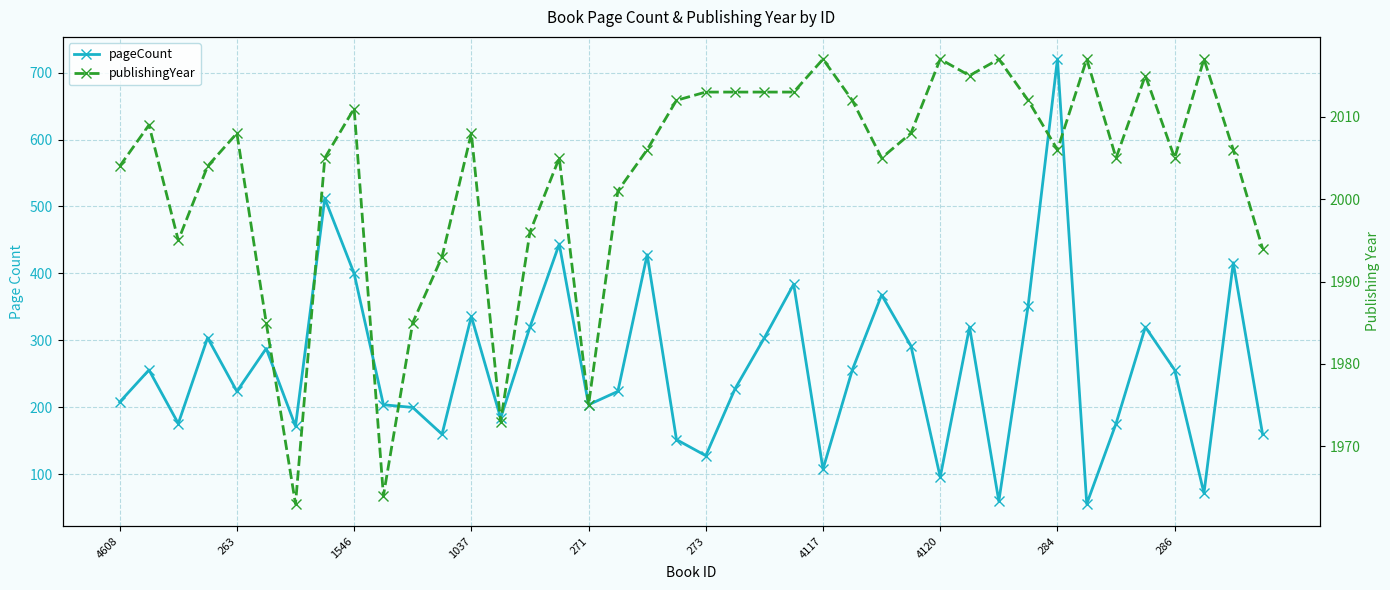

What is the difference between the maximum and minimum values in the publishingYear series?

54